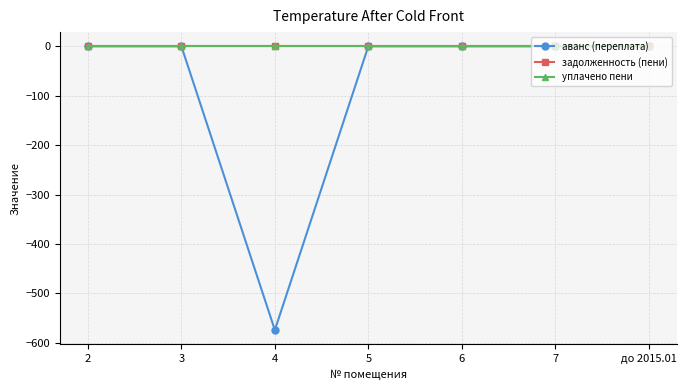

At which label is аванс (переплата) closest to -287?

2